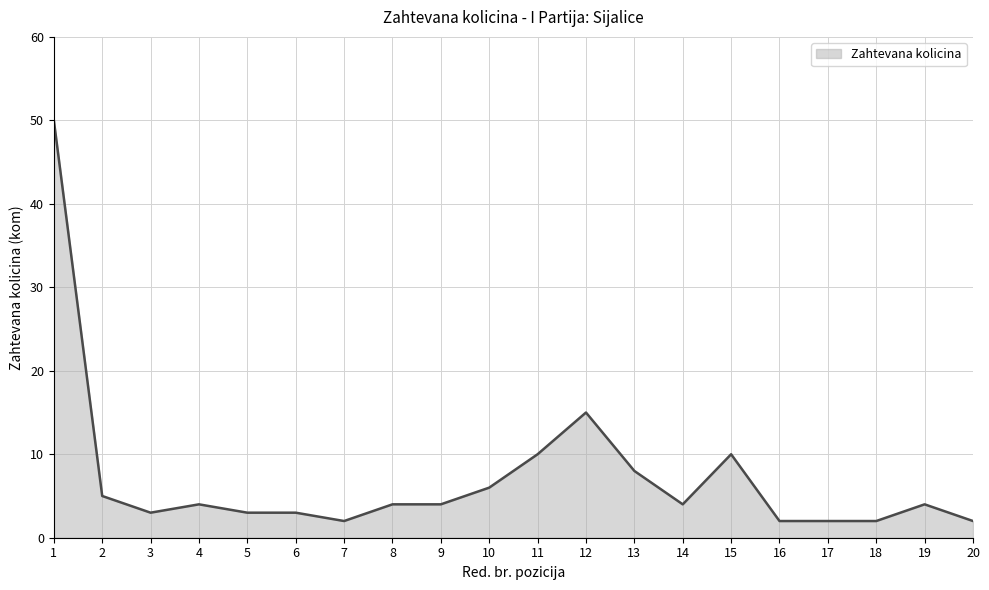

Where is the data nearest to the value 26?

12